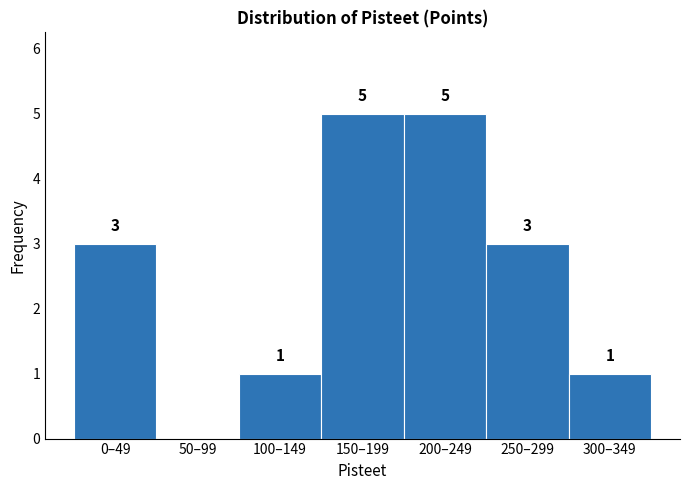

What is the approximate value at 150–199?

5